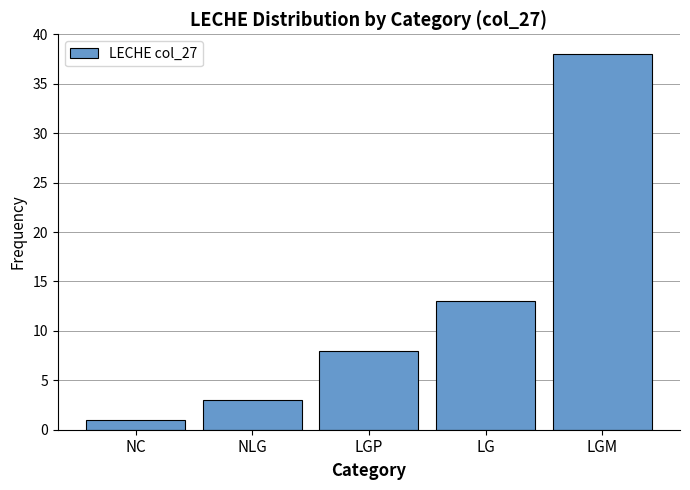

Reading right to left, transcribe all the data shown in this chart.

38	13	8	3	1